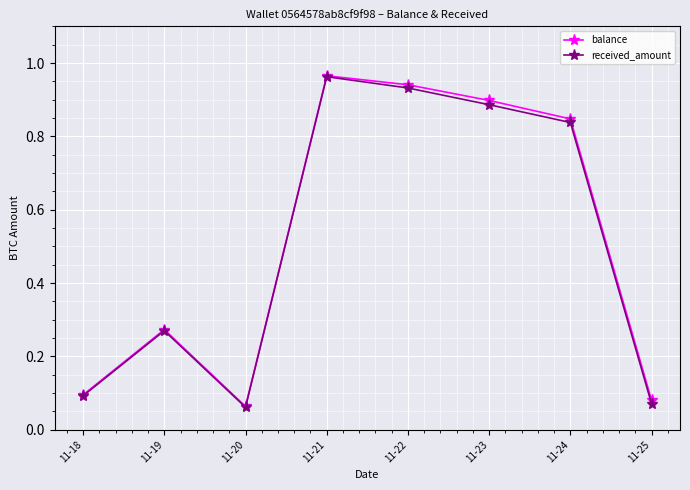

What is the total value across all series at 11-24?

1.7